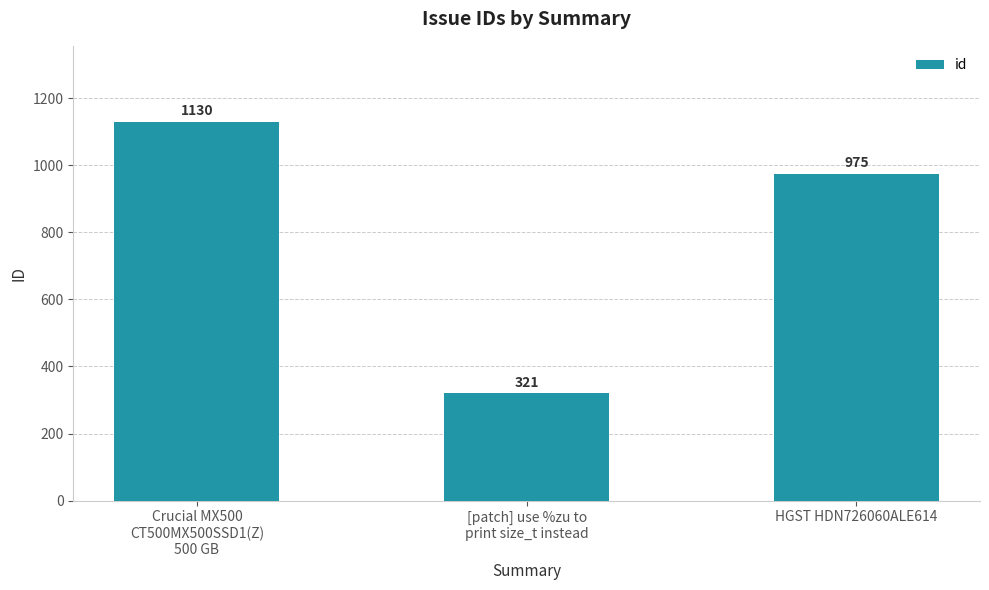

List the labels in order of value, largest first.

Crucial MX500
CT500MX500SSD1(Z)
500 GB, HGST HDN726060ALE614, [patch] use %zu to
print size_t instead